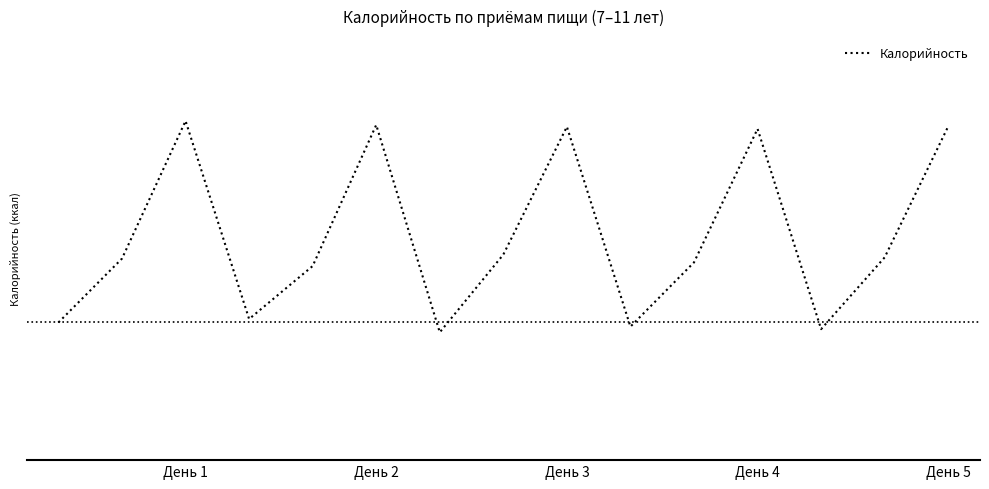

Where does the data first go above 785?

День 2